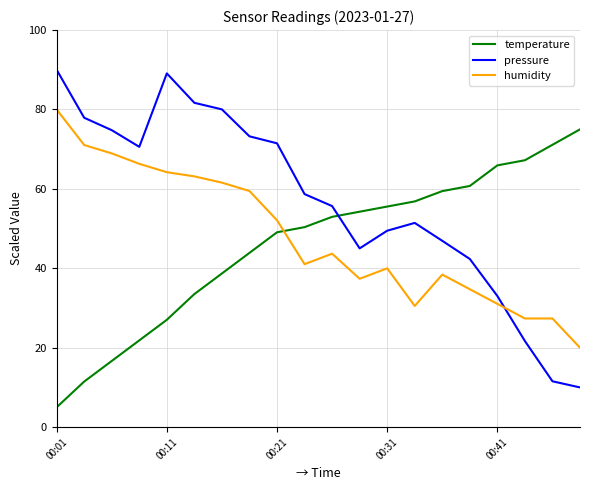

Which series has the largest range (max minus min)?

pressure